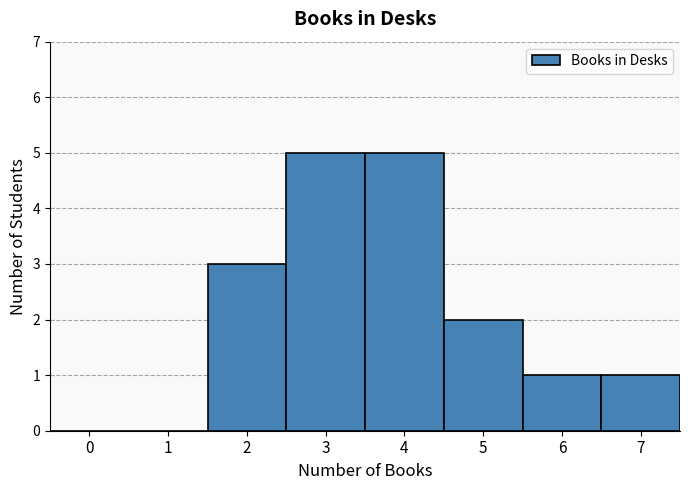

What is the height of the bar covering 1.5 to 2.5 on the x-axis? The values are not printed on the chart, so give them approximately, as read against the axis.

3